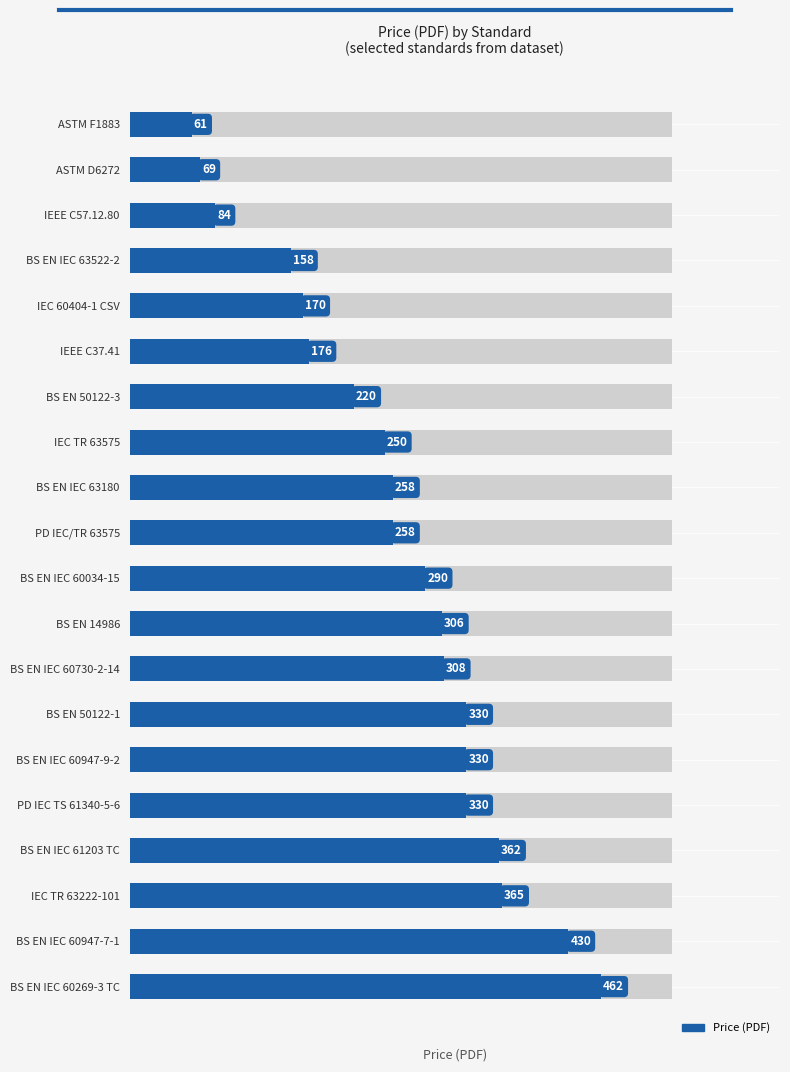

The value at 2 is 507. True or false?

False